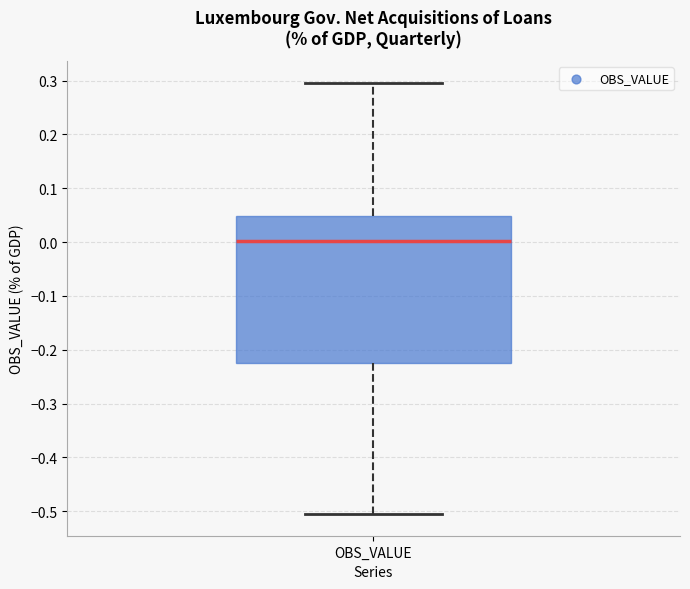

Where is the lower edge of the box for OBS_VALUE on the y-axis? The values are not printed on the chart, so give them approximately, as read against the axis.

-0.22